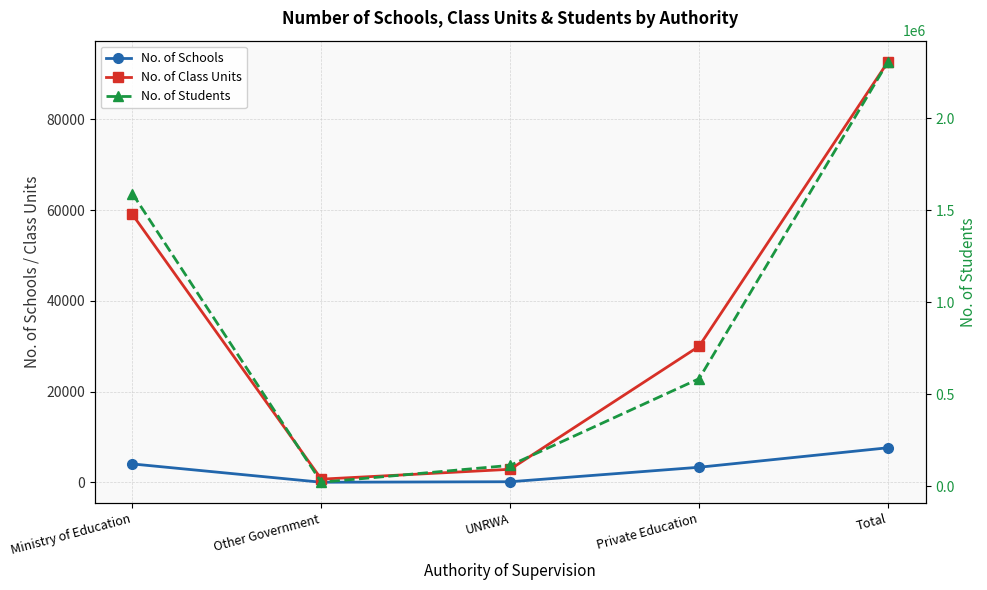

Is it true that No. of Class Units equals 92714 at Total?

True